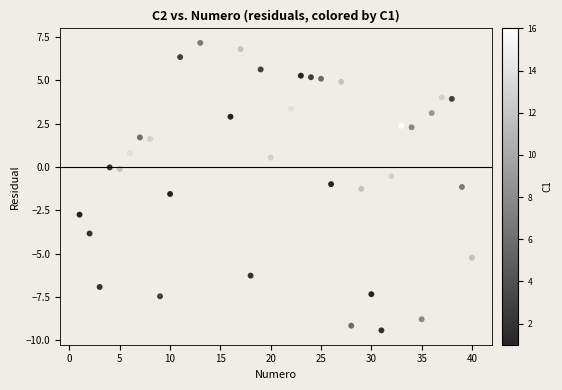

What is the range of X values (max minus min)?

39.0